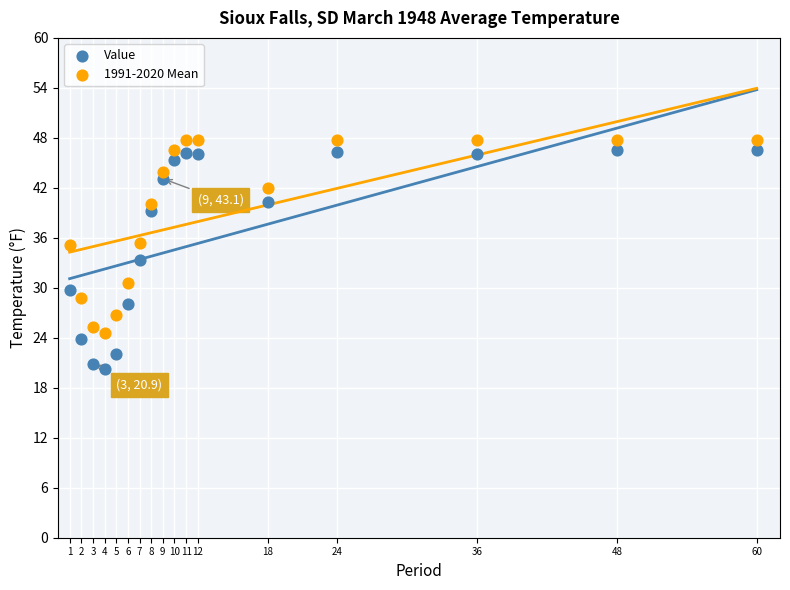

What are all the series names shown in the legend?

Value, 1991-2020 Mean